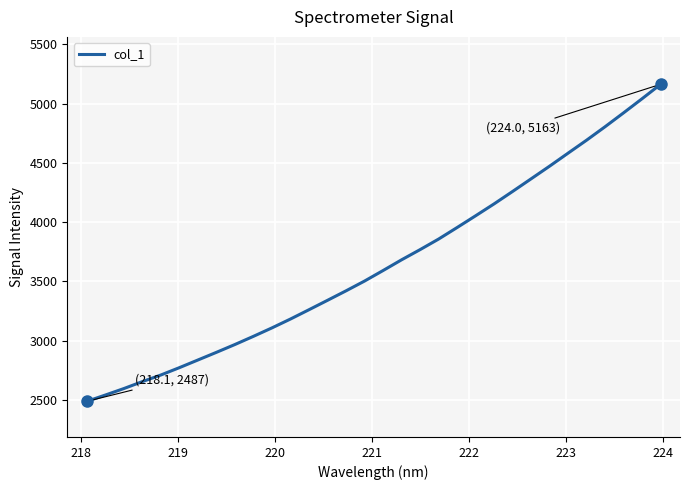

What is the smallest value displayed?

2486.8